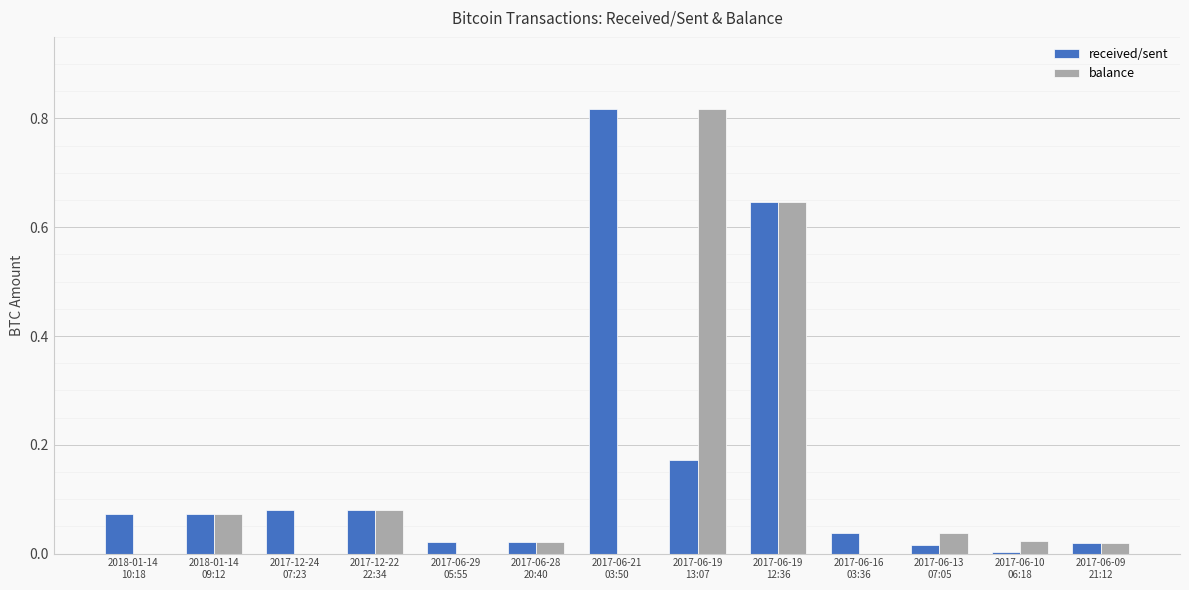

What is the sum of all balance values?

1.7